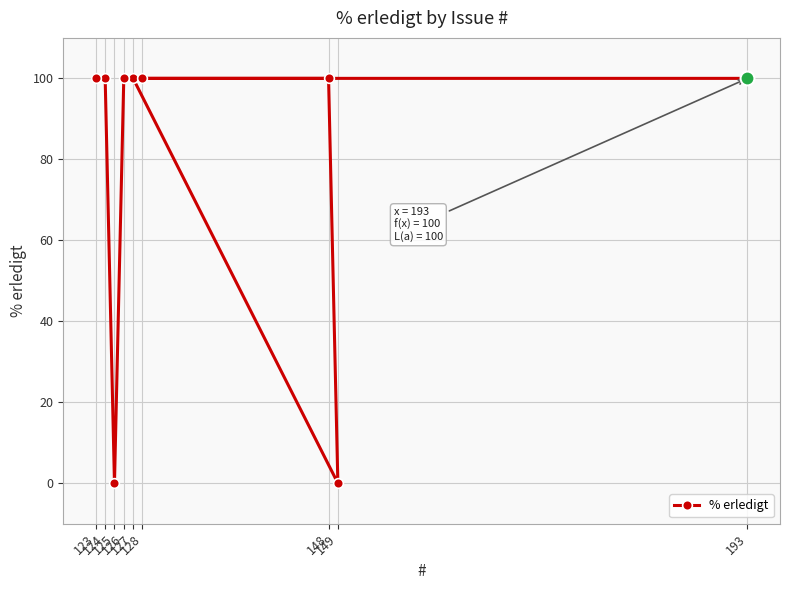

Reading left to right, transcribe all the data shown in this chart.

123=100	124=100	125=0	126=100	127=100	128=100	148=100	149=0	193=100